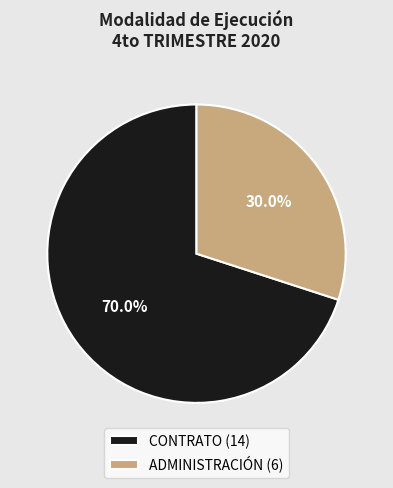

Rank the categories by value from highest to lowest.

CONTRATO, ADMINISTRACIÓN